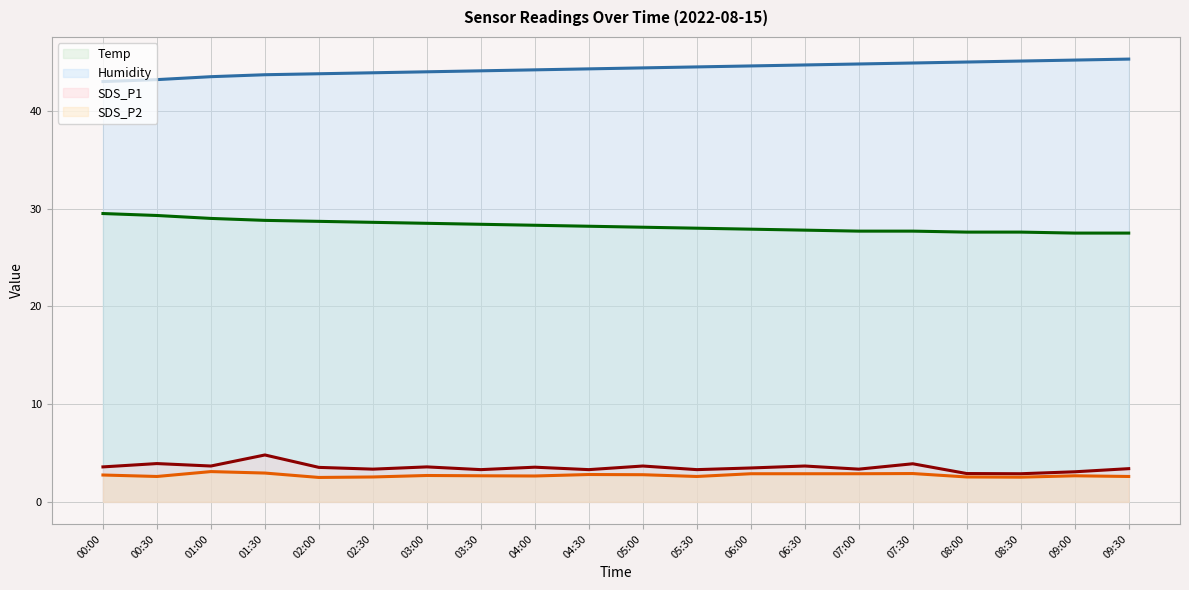

True or false: Humidity has more than 1 interior local peaks.

False